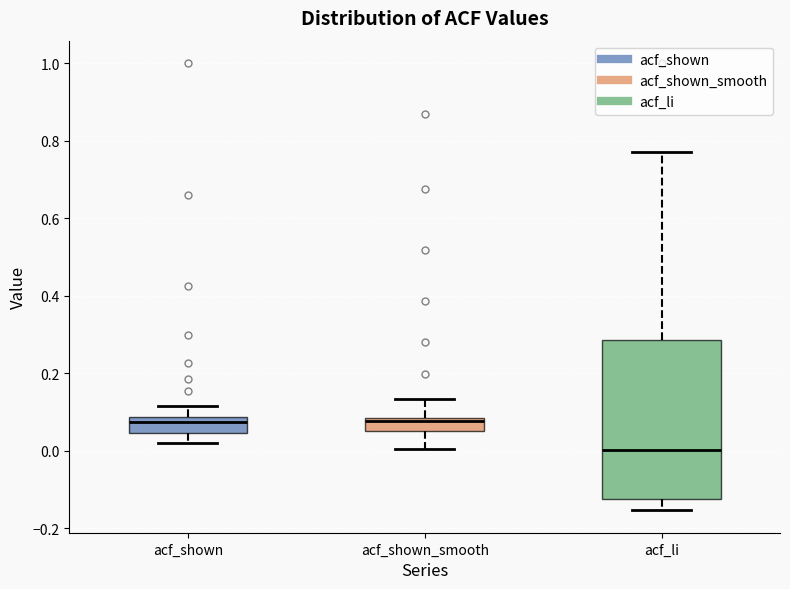

Comparing the boxes themselves (not the whiskers), which one is the tallest?

acf_li